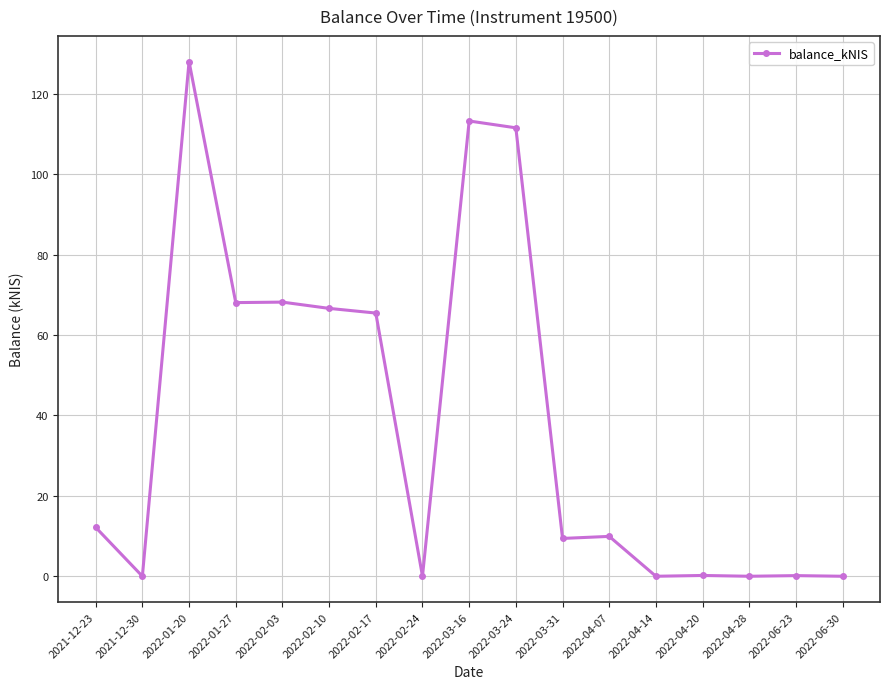

True or false: the data shows 9.4 at 2022-03-31.

True